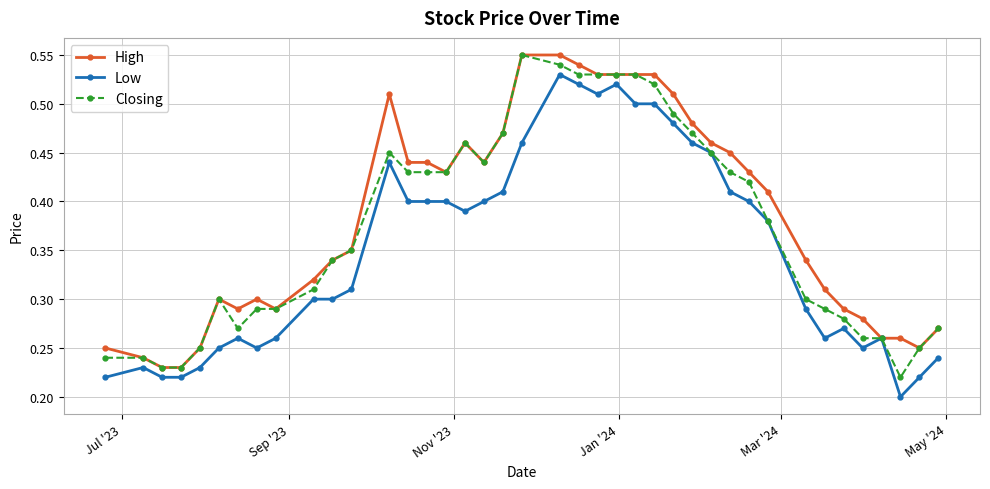

At how many categories does at least one series exceed 0?

40